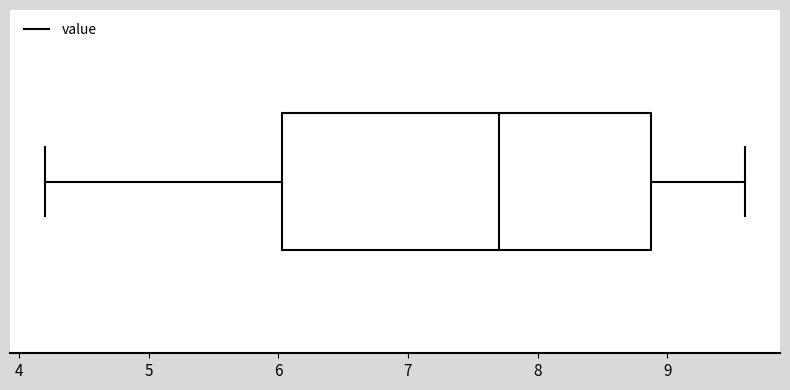

Transcribe this box plot: give where the median line is, the range the box spans, and where the two whiskers end, as read against the x-axis. The values are not printed on the chart, so give them approximately, as read against the axis.

median 7.7, box 6.0 to 8.9, whiskers 4.2 to 9.6